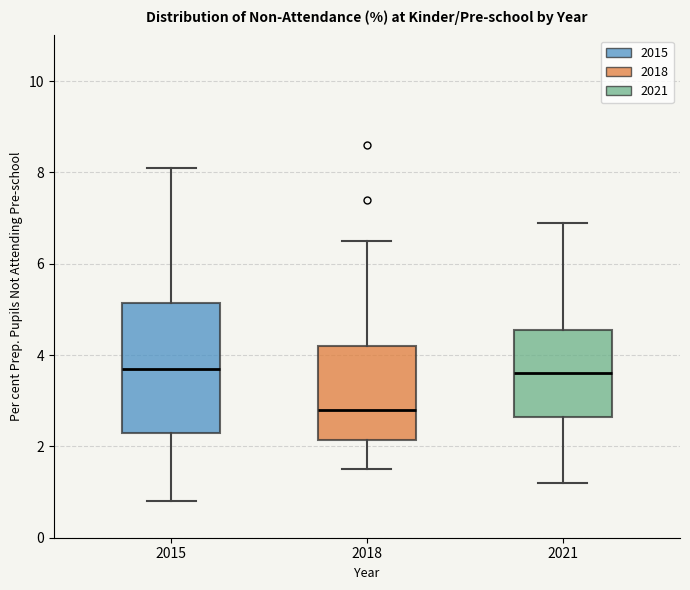

Reading left to right, read every box against the y-axis: the position of its median line, the range the box covers, and the ends of its whiskers. The values are not printed on the chart, so give them approximately, as read against the axis.

2015: median 3.8, box 2.4 to 5.2, whiskers 0.8 to 8.2
2018: median 2.8, box 2.2 to 4.2, whiskers 1.6 to 6.6
2021: median 3.6, box 2.6 to 4.6, whiskers 1.2 to 7.0